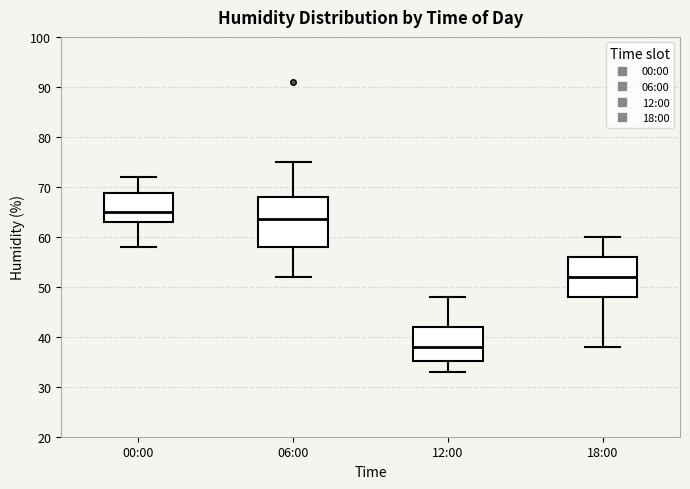

Reading left to right, transcribe this box plot: for each box, give where its median line is, the range the box spans, and where its two whiskers end, as read against the y-axis. The values are not printed on the chart, so give them approximately, as read against the axis.

00:00: median 65, box 63 to 69, whiskers 58 to 72
06:00: median 64, box 58 to 68, whiskers 52 to 75
12:00: median 38, box 35 to 42, whiskers 33 to 48
18:00: median 52, box 48 to 56, whiskers 38 to 60